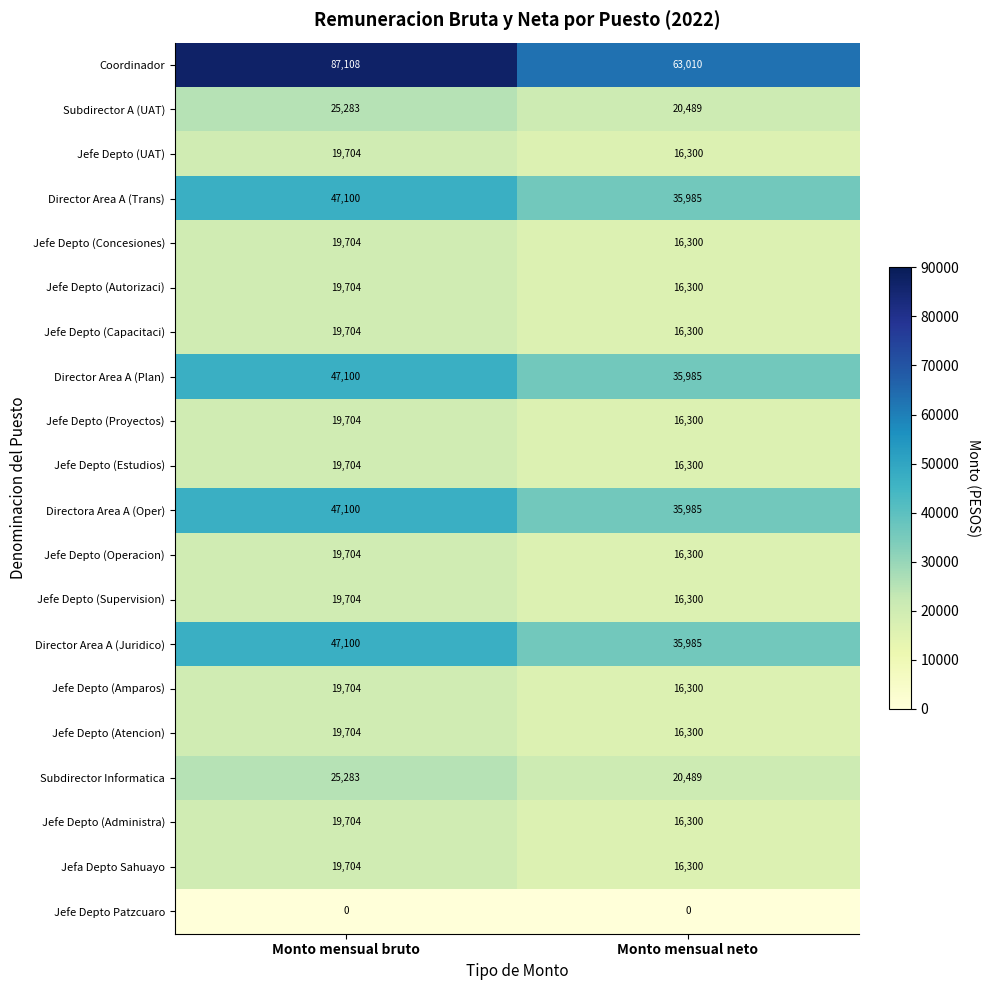

Which series has the largest total across all categories?

Coordinador